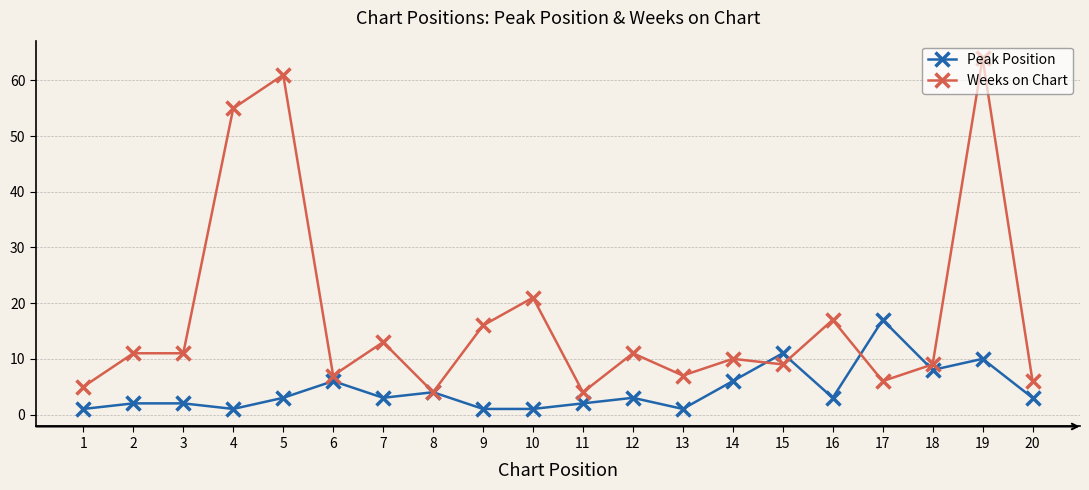

Reading left to right, what are all the values shown in this chart?

Peak Position: 1=1	2=2	3=2	4=1	5=3	6=6	7=3	8=4	9=1	10=1	11=2	12=3	13=1	14=6	15=11	16=3	17=17	18=8	19=10	20=3
Weeks on Chart: 1=5	2=11	3=11	4=55	5=61	6=7	7=13	8=4	9=16	10=21	11=4	12=11	13=7	14=10	15=9	16=17	17=6	18=9	19=64	20=6